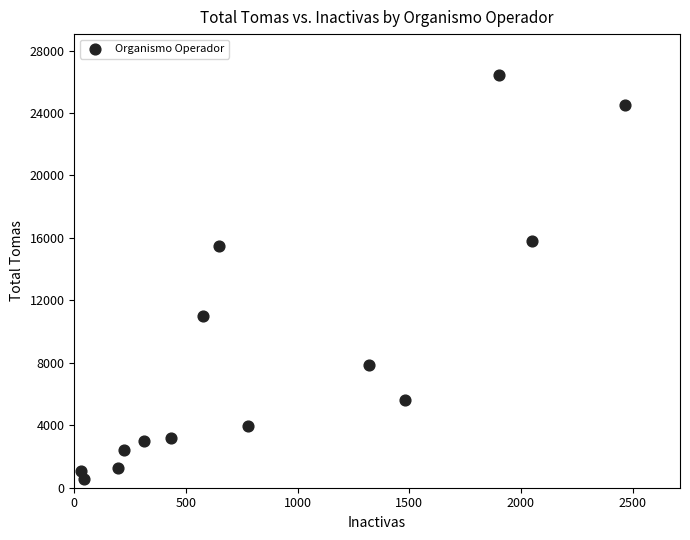

What is the range of Y values (max minus min)?

25864